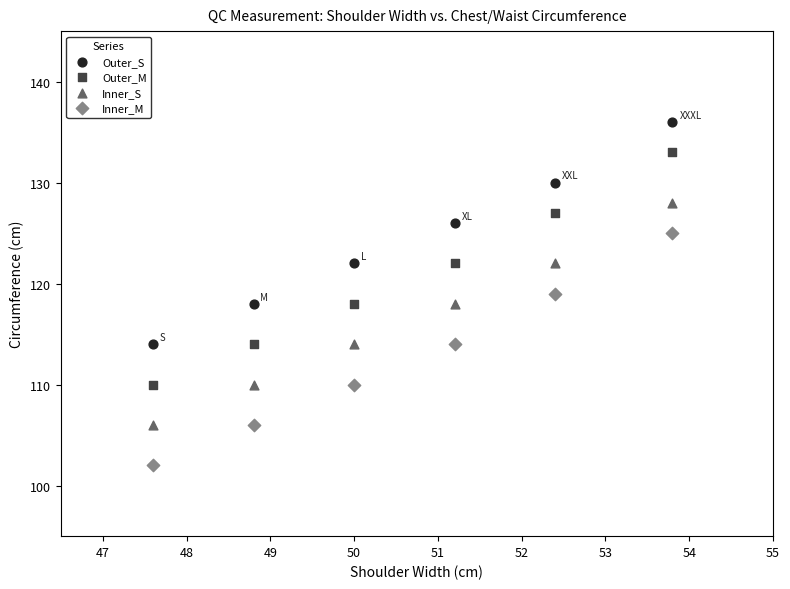

Across all data points, what is the range of Y values (max minus min)?

34